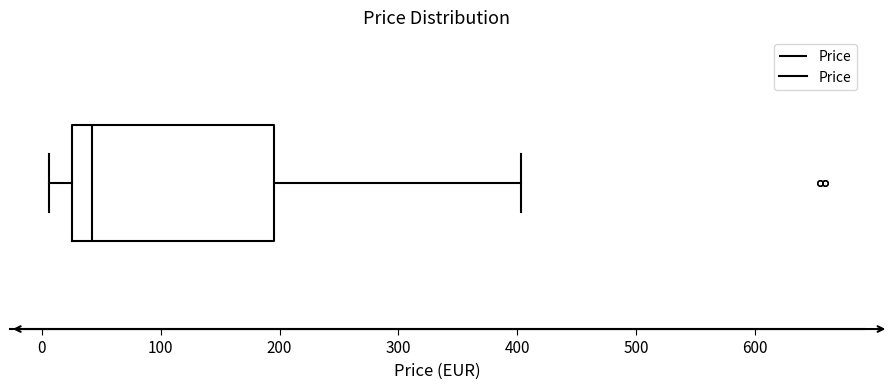

Read this box plot against the x-axis: the position of the median line, the range covered by the box, and the ends of both whiskers. The values are not printed on the chart, so give them approximately, as read against the axis.

median 40, box 30 to 200, whiskers 10 to 400